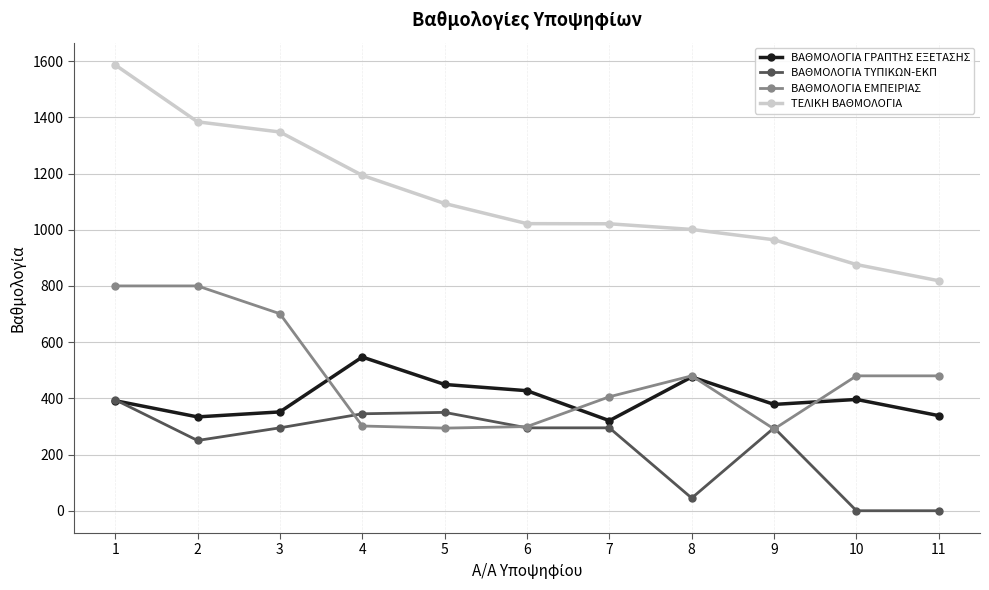

Between which two adjacent categories do ΒΑΘΜΟΛΟΓΙΑ ΕΜΠΕΙΡΙΑΣ and ΒΑΘΜΟΛΟΓΙΑ ΤΥΠΙΚΩΝ-ΕΚΠ first intersect?

3 and 4